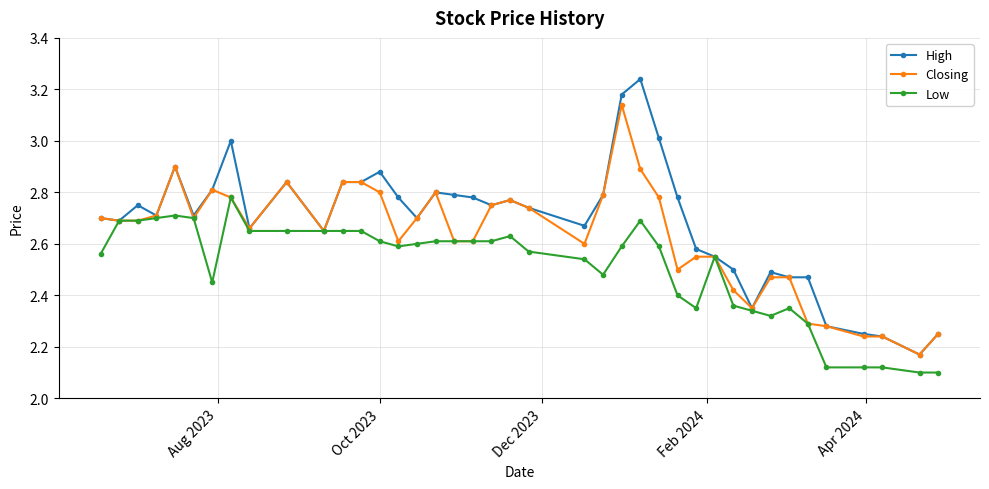

Rank the series by their average value, from highest to lowest.

High, Closing, Low